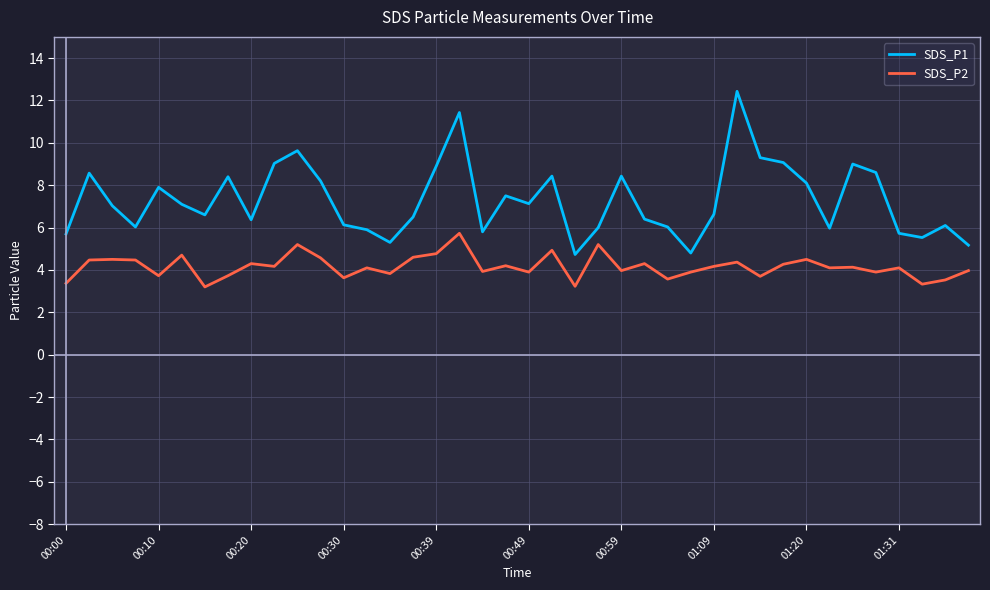

How many series are shown in this chart?

2